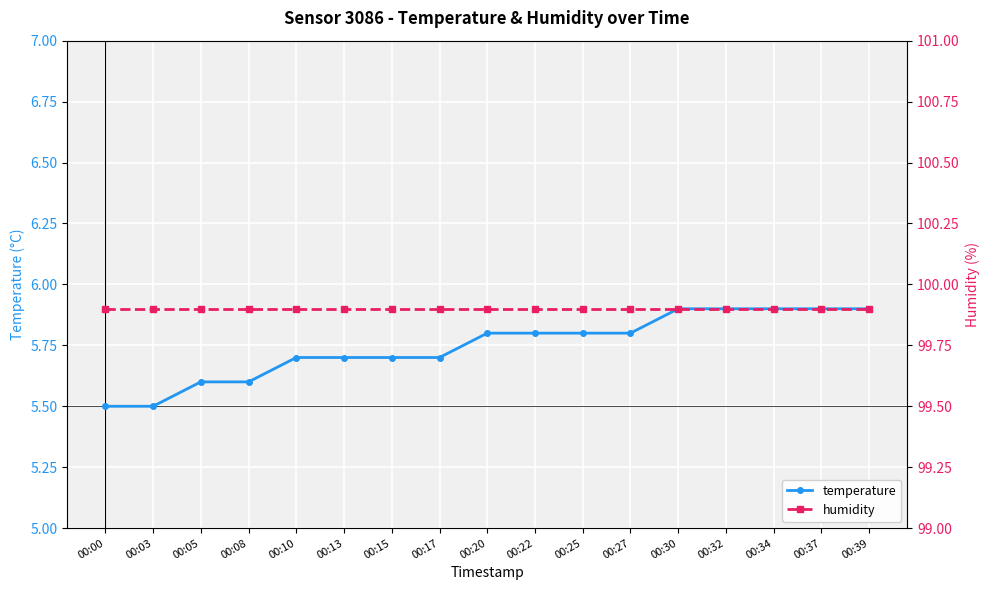

List the labels in order of humidity value, largest first.

00:00, 00:03, 00:05, 00:08, 00:10, 00:13, 00:15, 00:17, 00:20, 00:22, 00:25, 00:27, 00:30, 00:32, 00:34, 00:37, 00:39